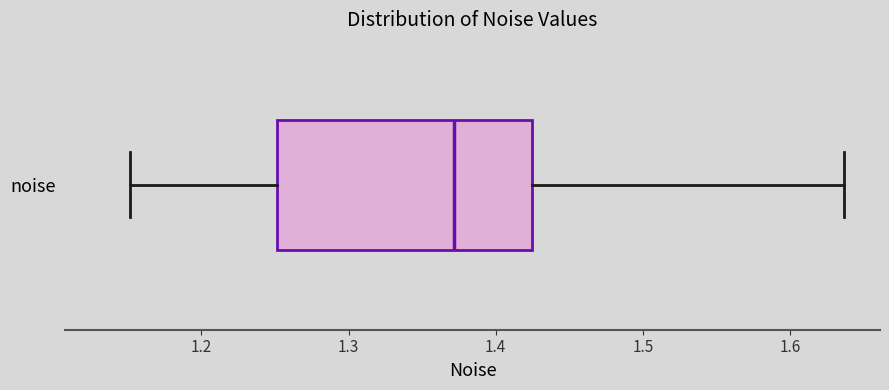

Read this box plot against the x-axis: the position of the median line, the range covered by the box, and the ends of both whiskers. The values are not printed on the chart, so give them approximately, as read against the axis.

median 1.37, box 1.25 to 1.42, whiskers 1.15 to 1.64